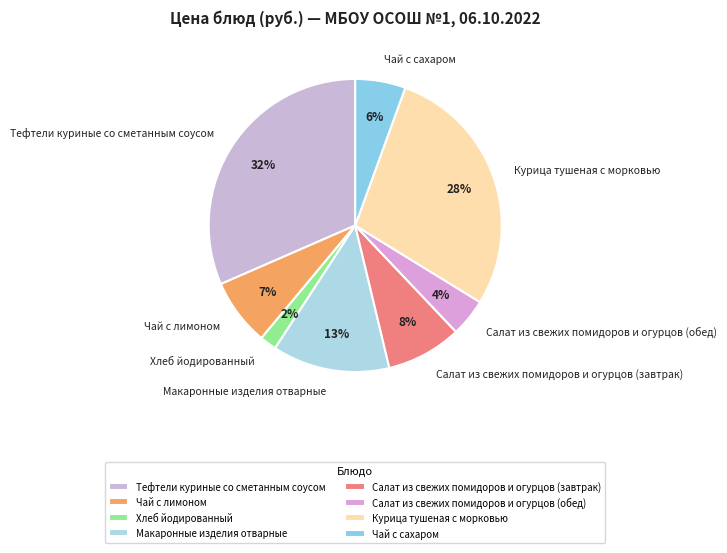

Is the sum of Хлеб йодированный and Тефтели куриные со сметанным соусом greater than half?

No